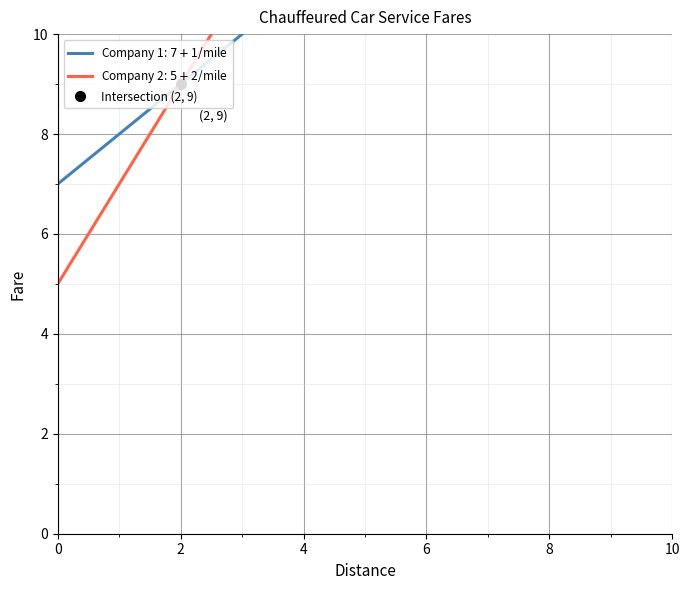

What is the highest value of the Company 2: $5 + $2/mile series?

25